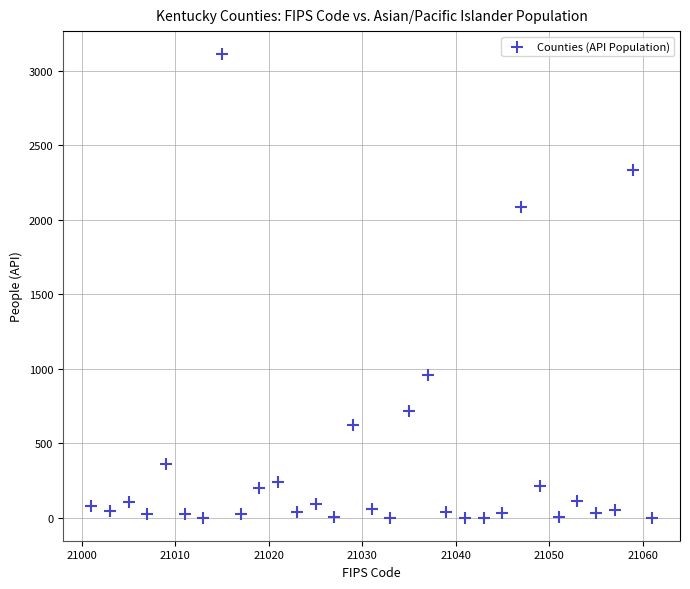

What Y value in the scatter plot is closest to 1555?

2083